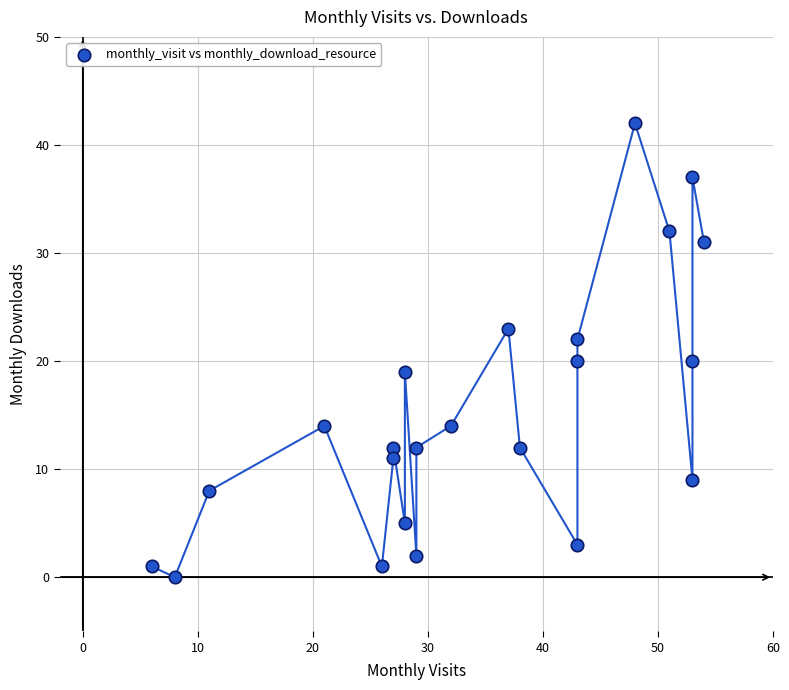

What is the range of Y values (max minus min)?

42